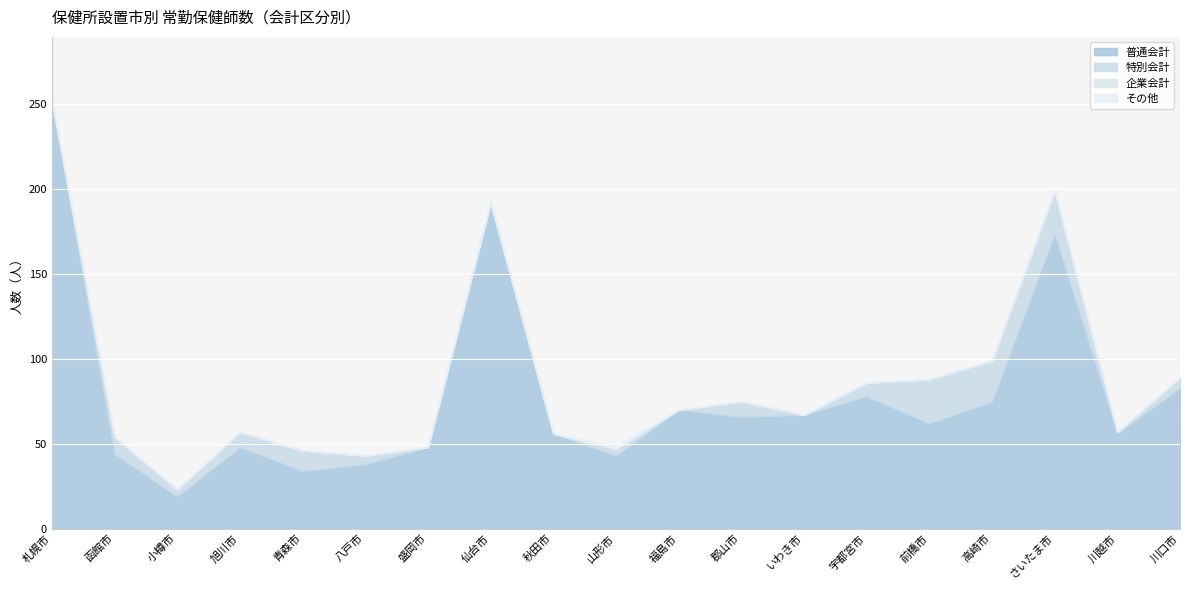

At how many categories does at least one series exceed 116?

3